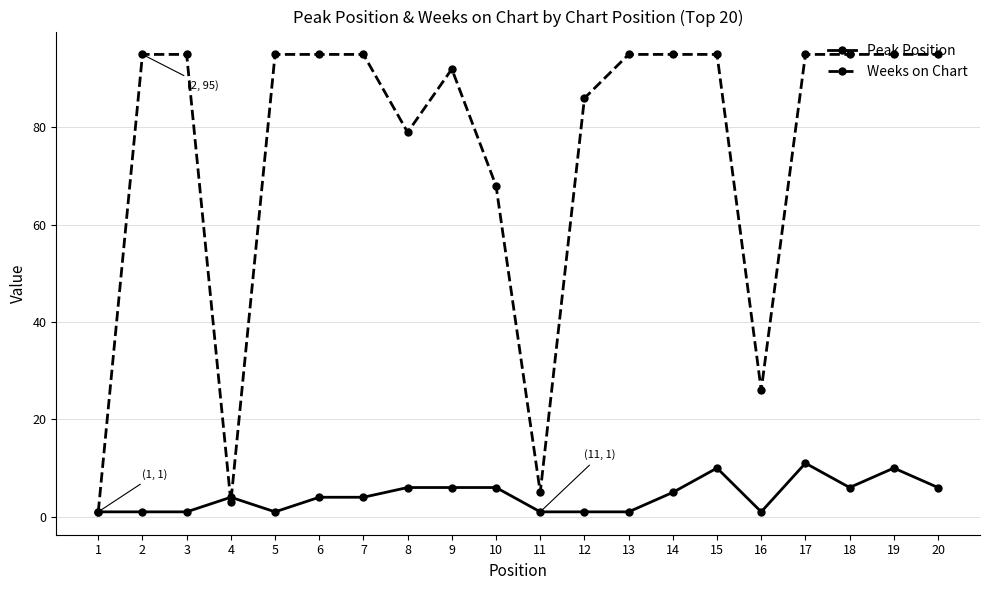

What is the average value of the Weeks on Chart series?

75